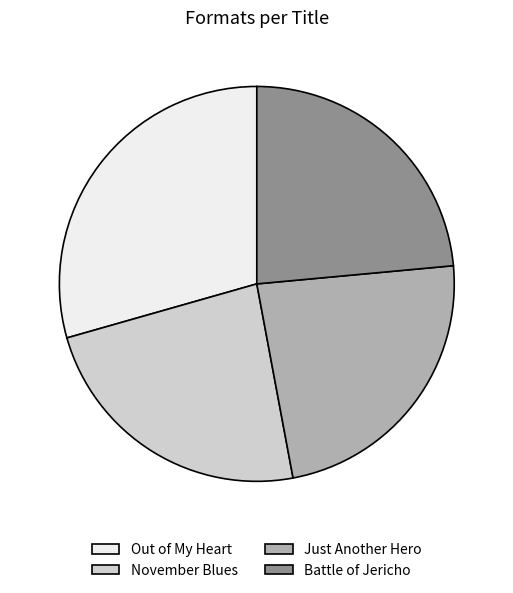

Does any single category account for the majority?

No